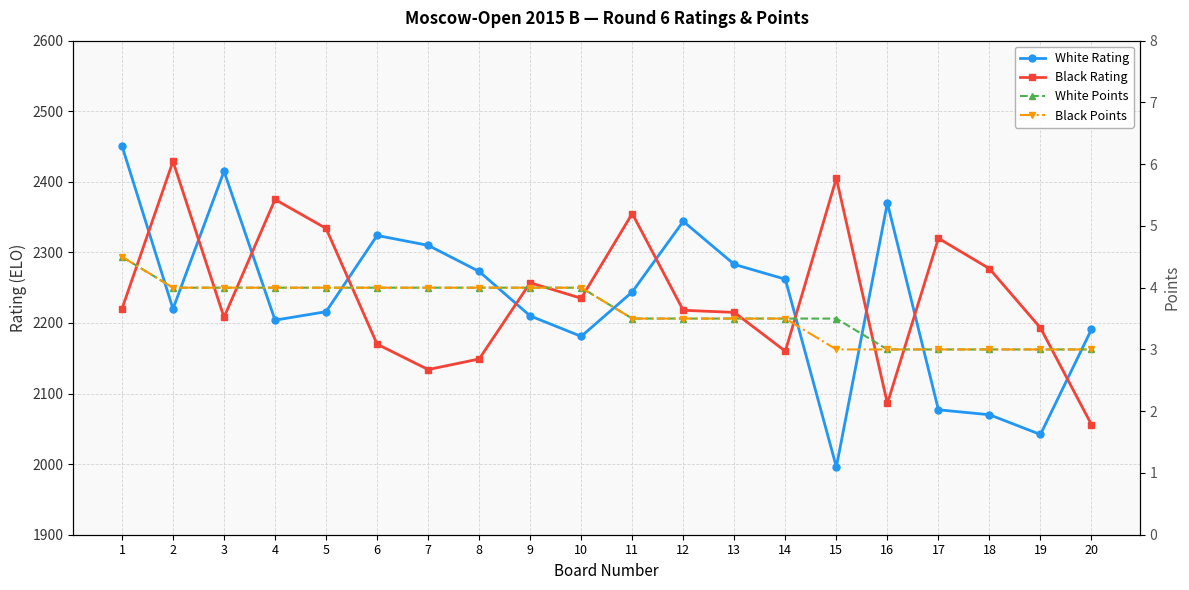

Rank the series by their maximum value, from highest to lowest.

White Rating, Black Rating, White Points, Black Points